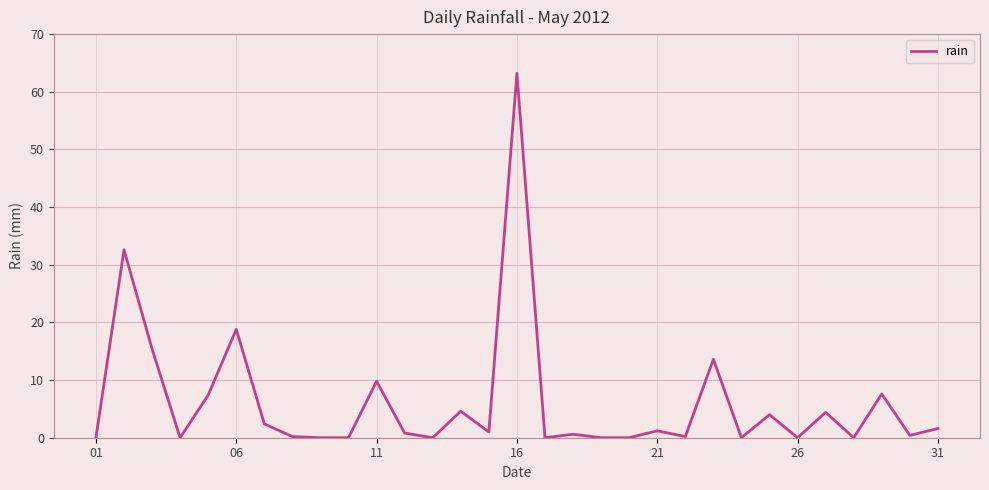

How many lines are shown in the chart?

1